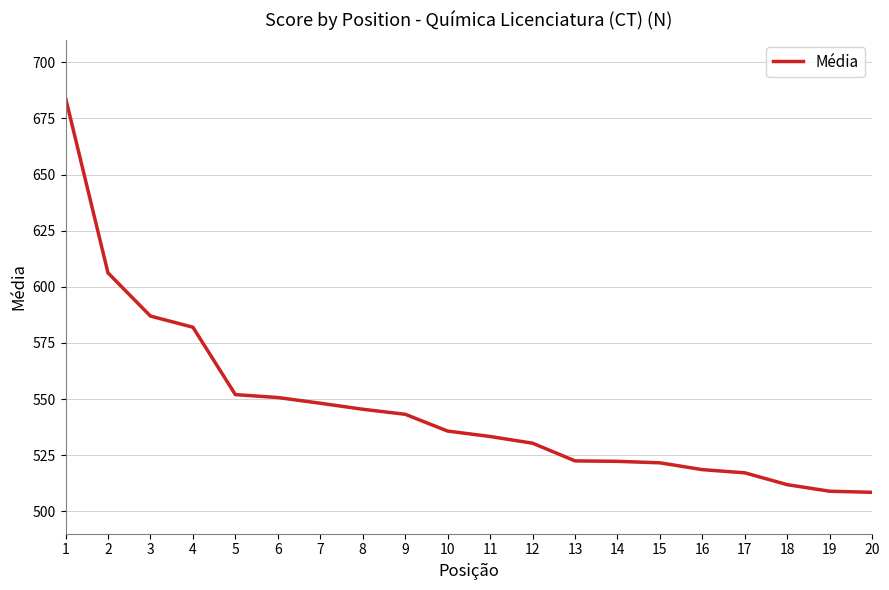

How many distinct data groups are displayed?

1